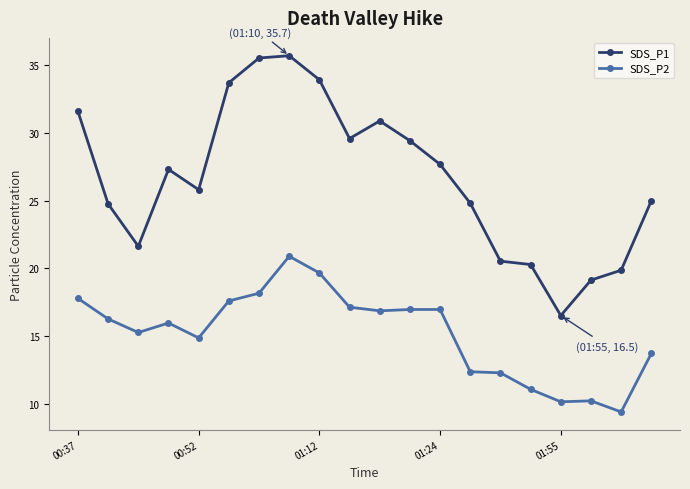

What are all the series names shown in the legend?

SDS_P1, SDS_P2